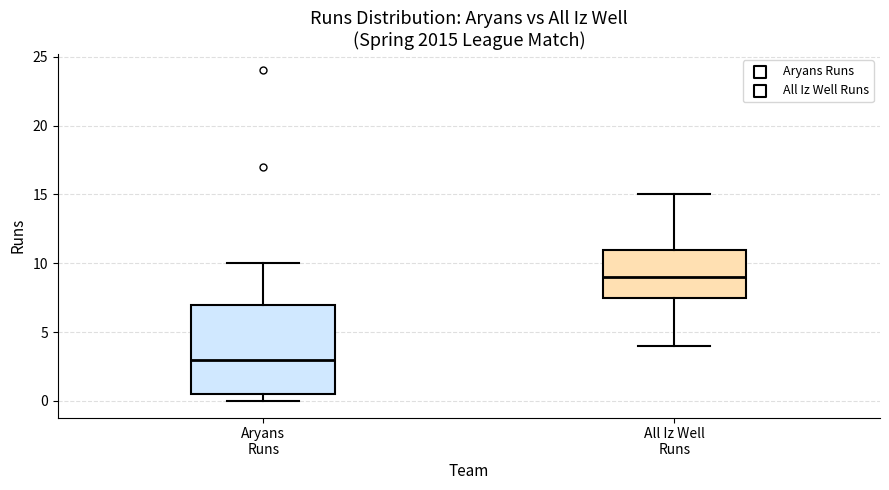

Where does the lower whisker of the box for All Iz Well Runs end on the y-axis? The values are not printed on the chart, so give them approximately, as read against the axis.

4.0